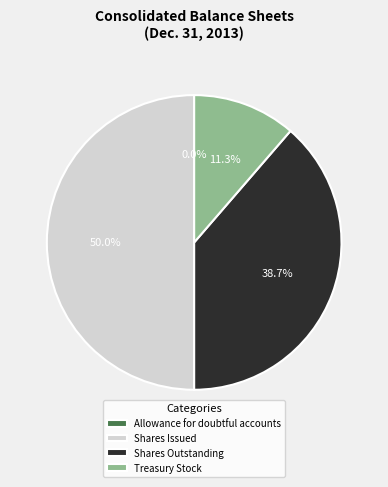

Which category has the biggest portion of the pie?

Shares Issued